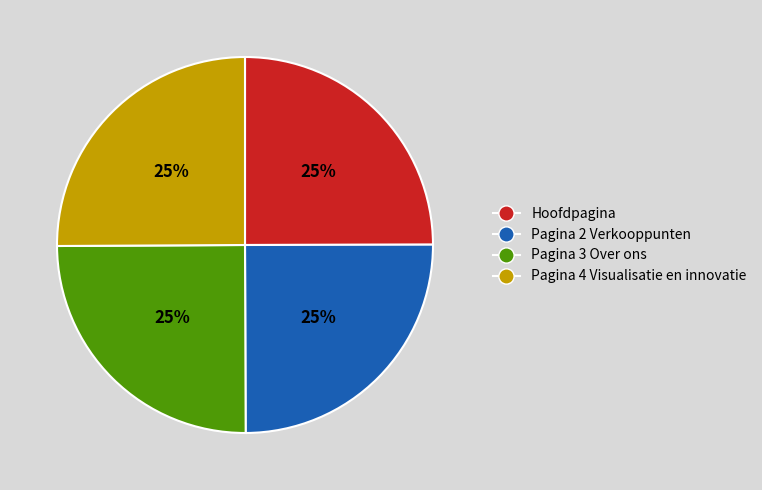

What is the ratio of the value at Pagina 2 Verkooppunten to the value at Pagina 3 Over ons?

1.0